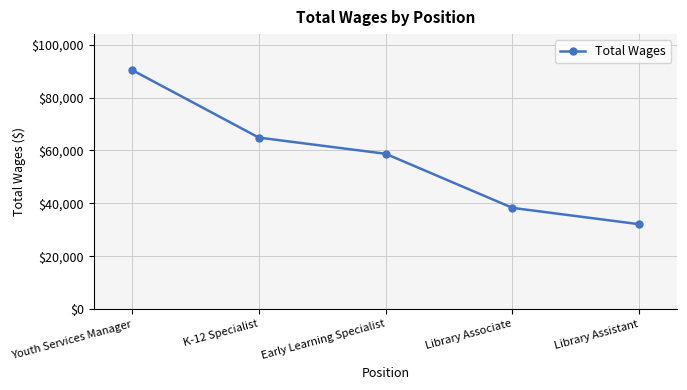

What is the sum of all values?

284404